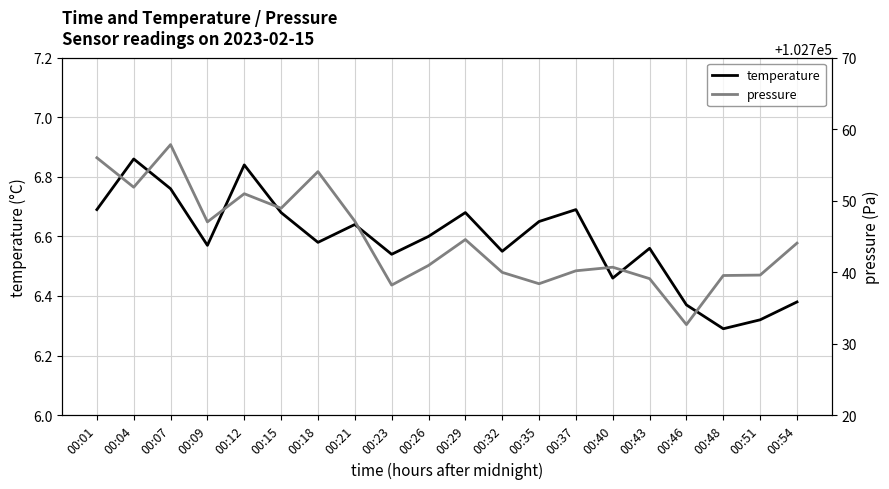

Does the chart have visible grid lines?

Yes